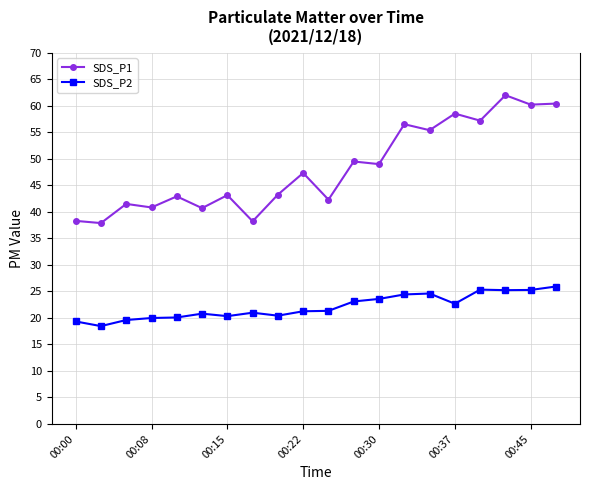

What are all the series names shown in the legend?

SDS_P1, SDS_P2